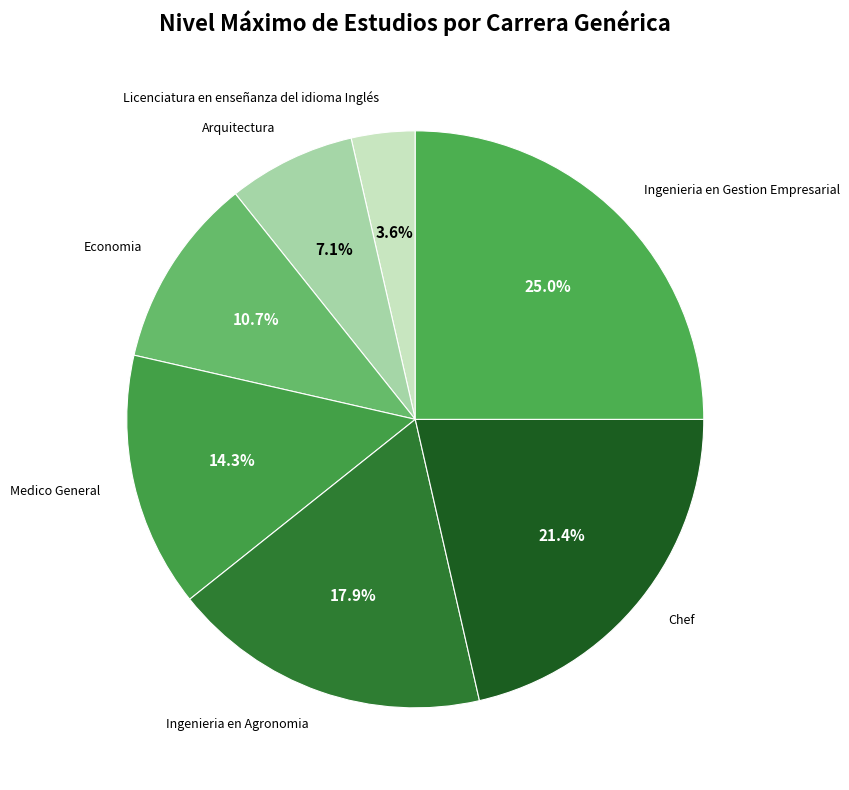

True or false: Medico General accounts for 23% of the total.

False